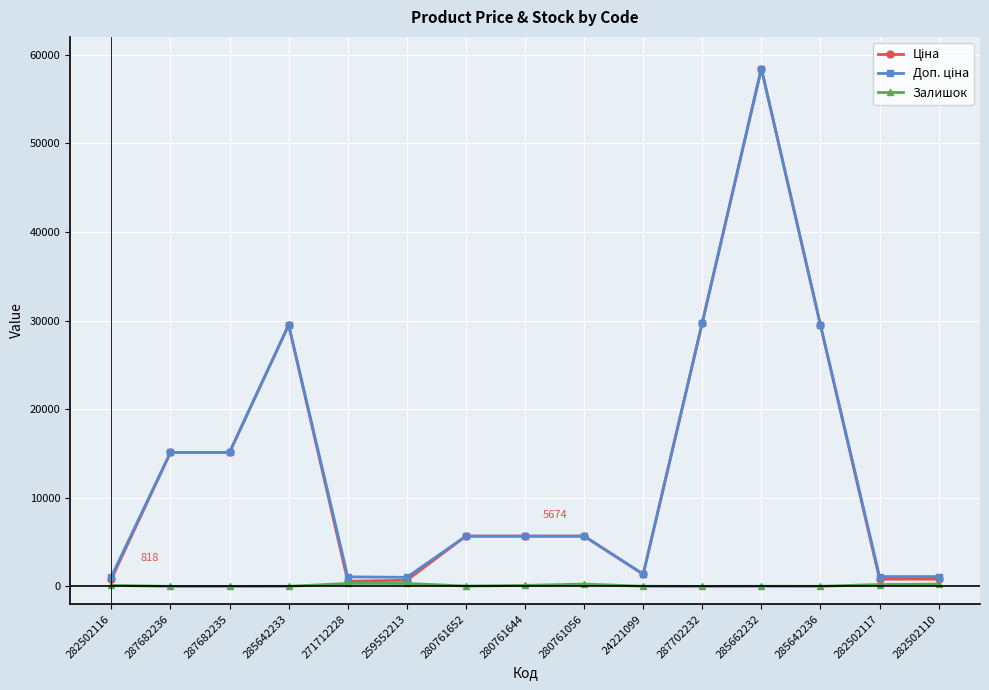

What is the difference between the second highest and second lowest values in the Залишок series?

330.0